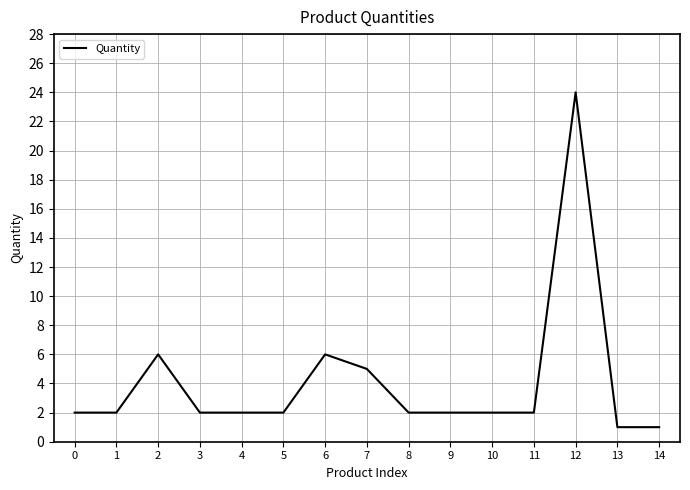

Which category has the highest value across all series?

12